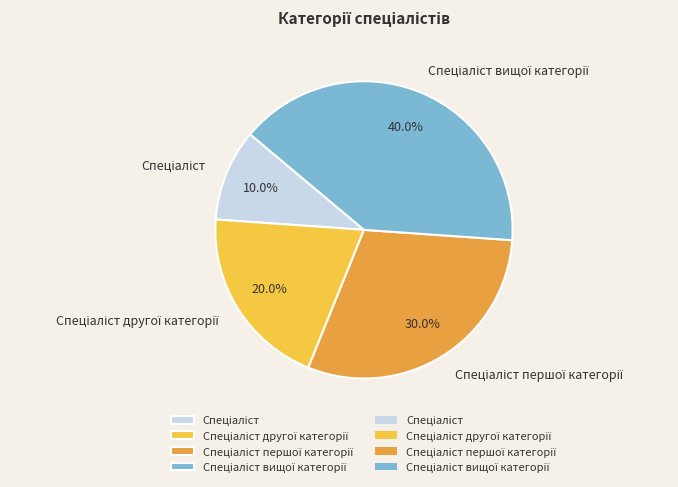

Is there a majority slice in this chart?

No